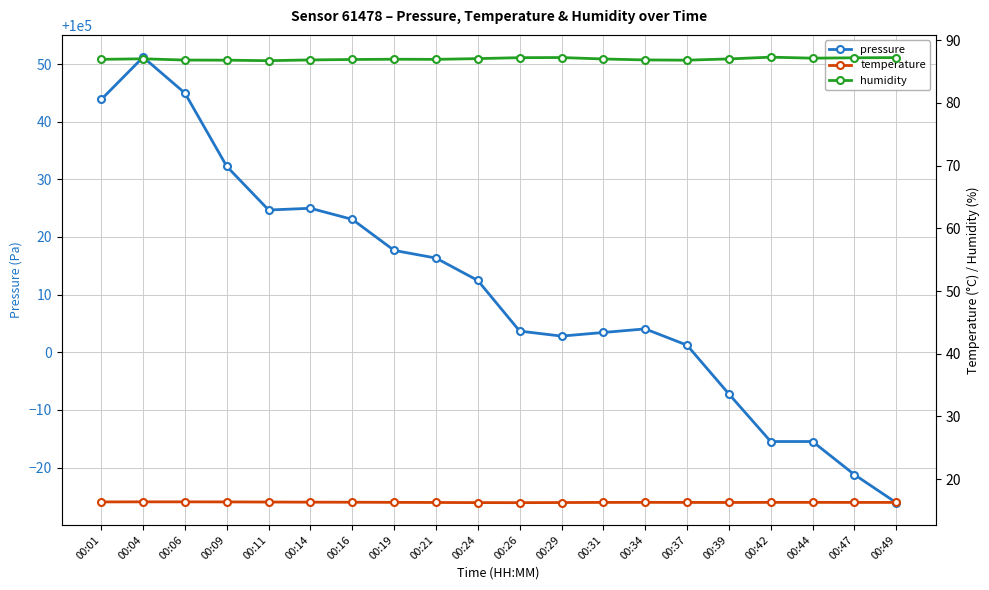

True or false: humidity has a value of 87.2 at 00:44.

True